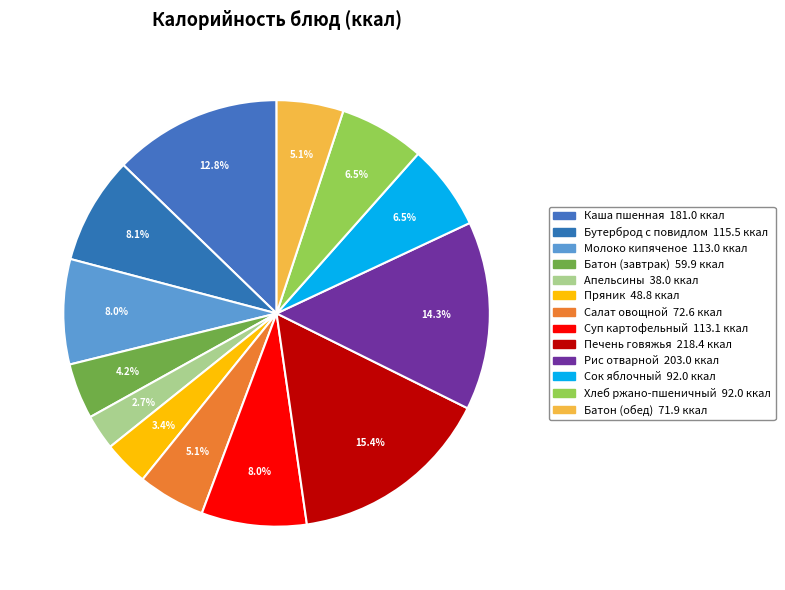

Is it true that Хлеб ржано-пшеничный is 6% of the pie?

True